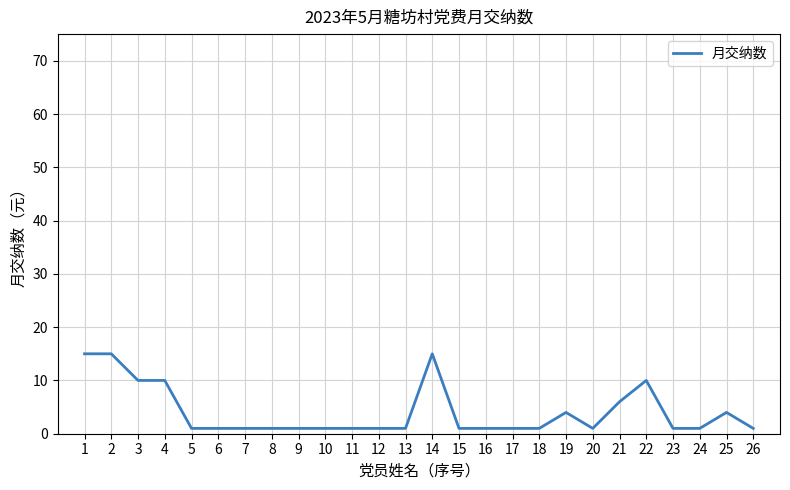

The chart shows a value of 4 at 19. True or false?

True